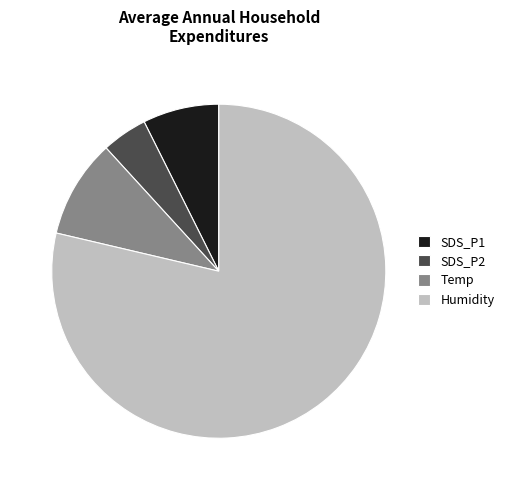

The Temp slice represents 10% of the pie. True or false?

True